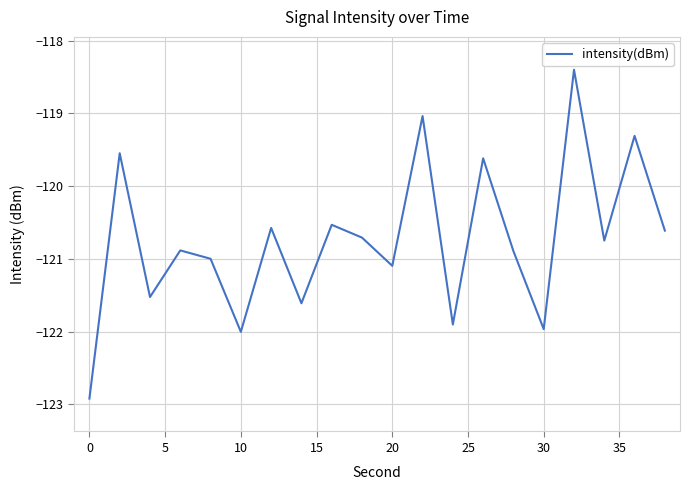

What is the difference between the maximum and minimum values?

4.5